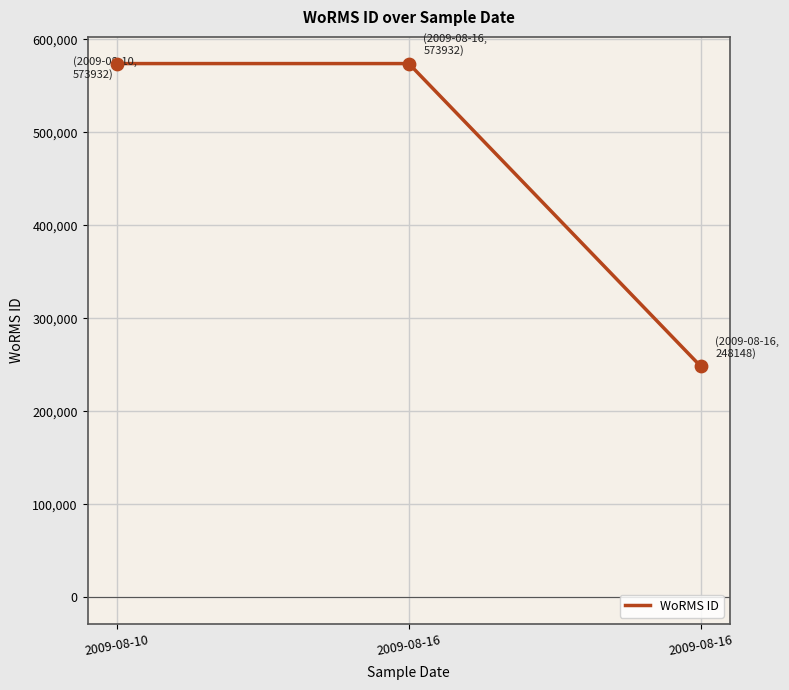

Which has a higher value, 2009-08-10 or 2009-08-16?

2009-08-10